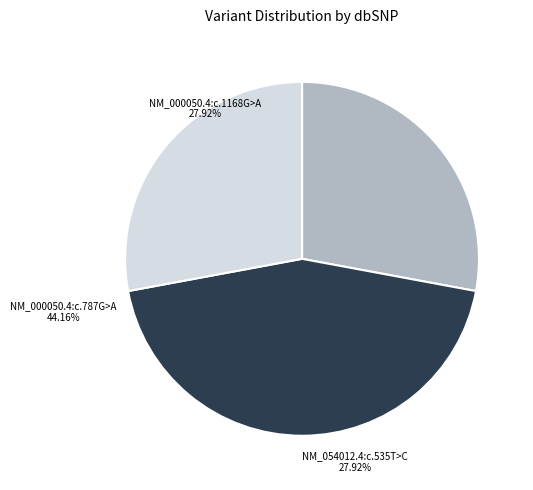

Is it true that NM_000050.4:c.1168G>A is 22% of the pie?

False